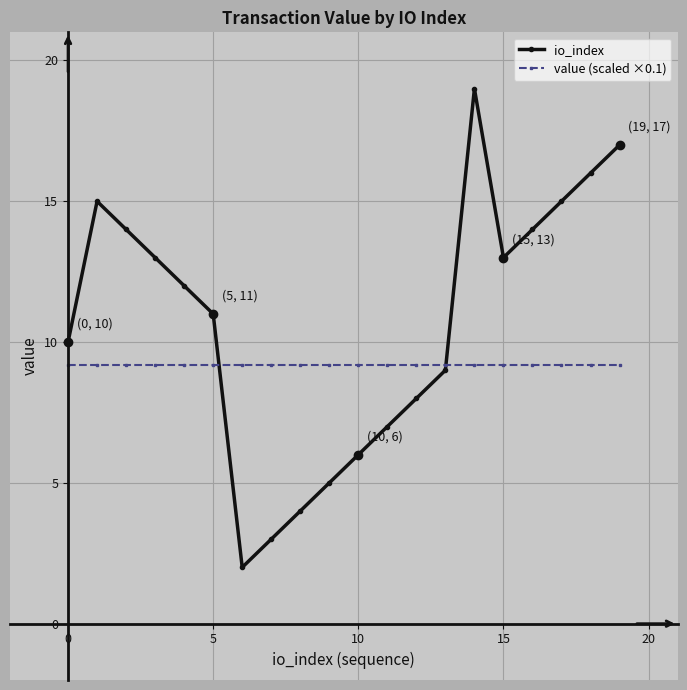

Which series has the largest total across all categories?

io_index